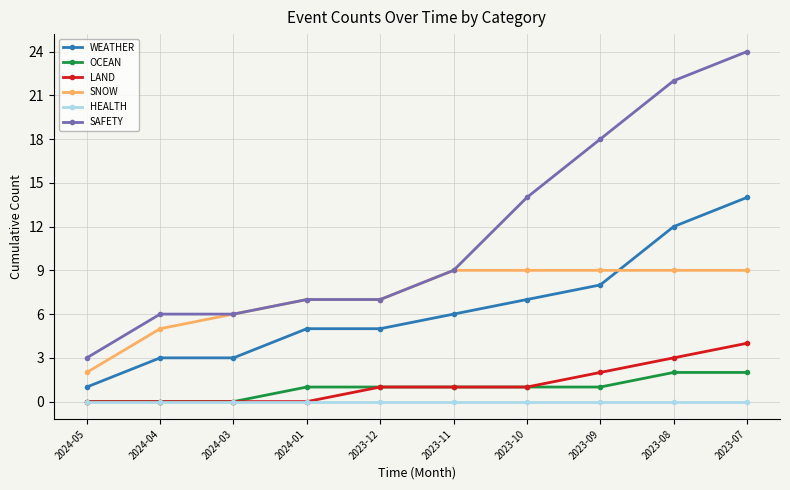

Which series has the largest range (max minus min)?

SAFETY